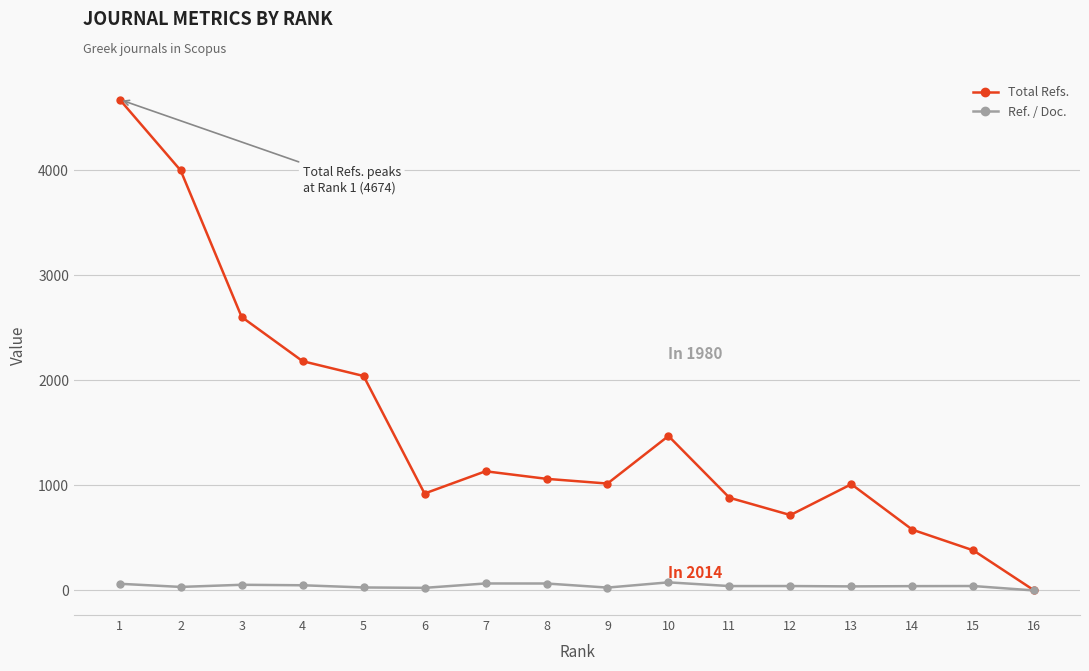

What is the difference between the maximum and minimum values in the Ref. / Doc. series?

77.4